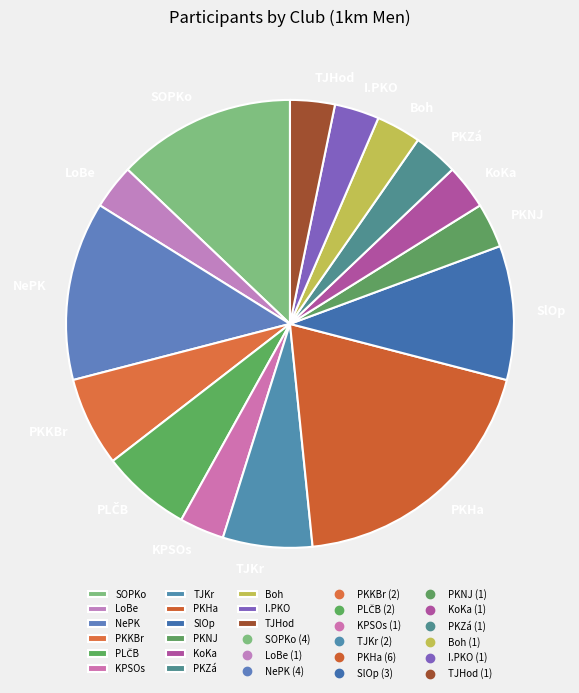

Does PKHa represent more than half of the total?

No